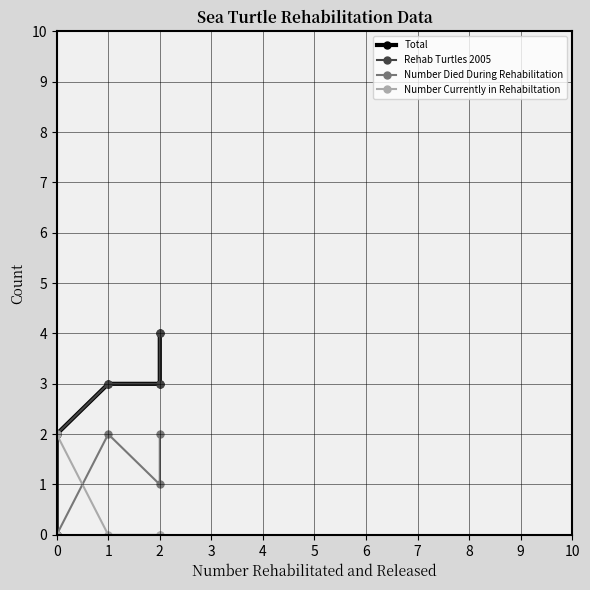

The Rehab Turtles 2005 series shows 3 at 2. True or false?

True